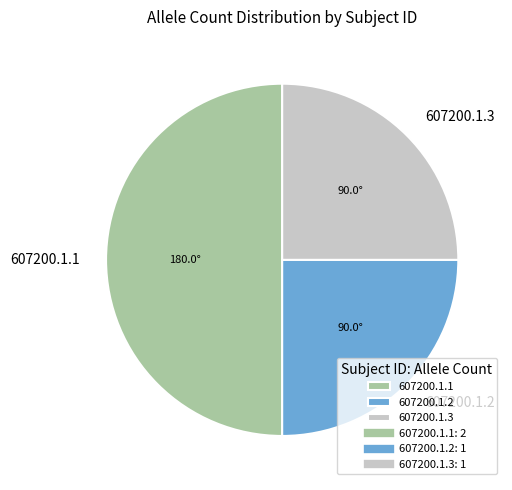

Approximately how many times larger is the value at 607200.1.3 compared to 607200.1.2?

1.0